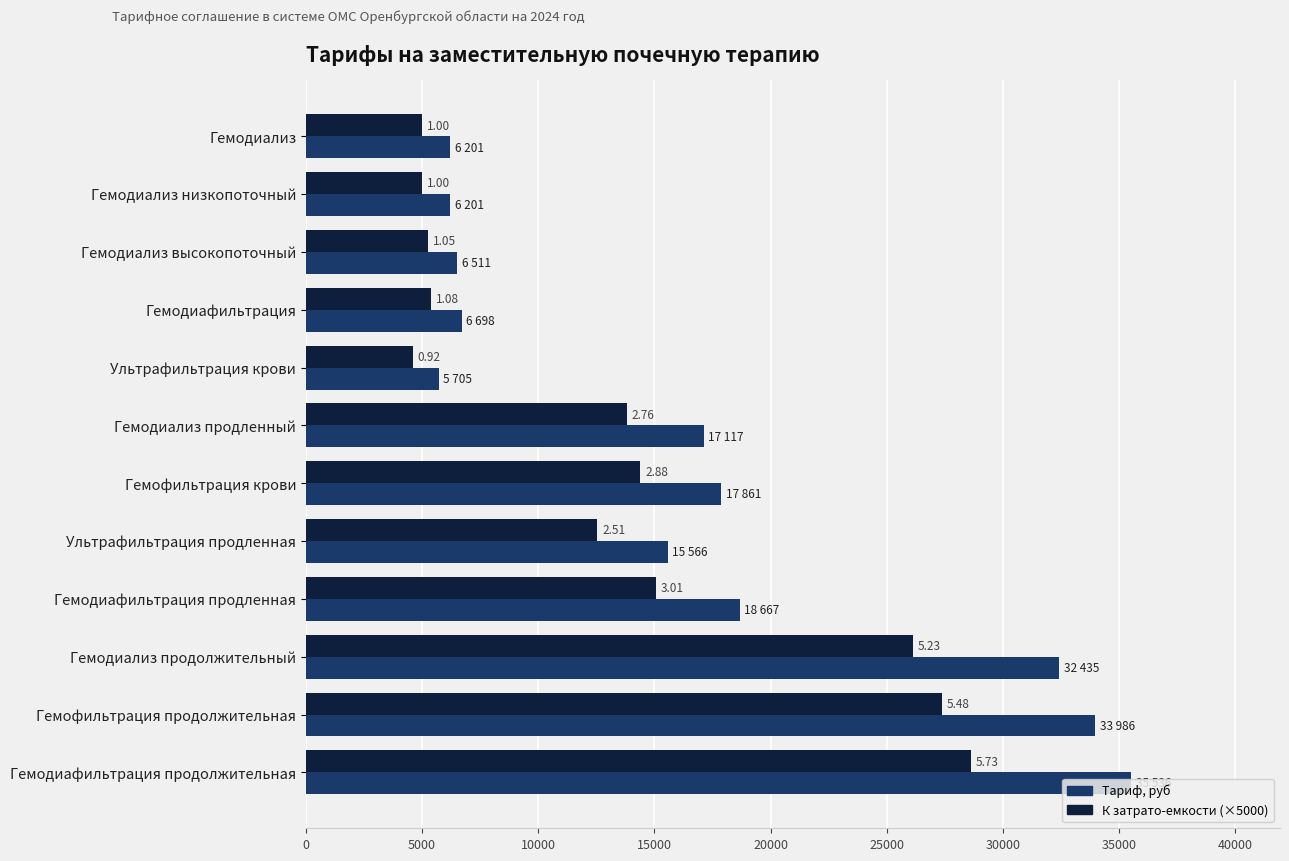

What are all the series names shown in the legend?

Тариф, руб, К затрато-емкости (×5000)